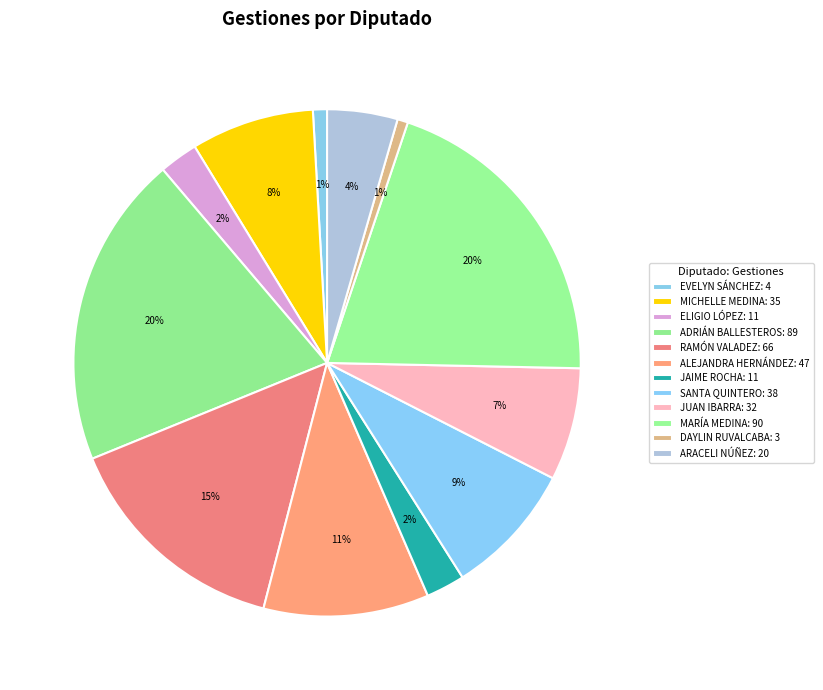

To the nearest percent, what is the average slice percentage?

8%